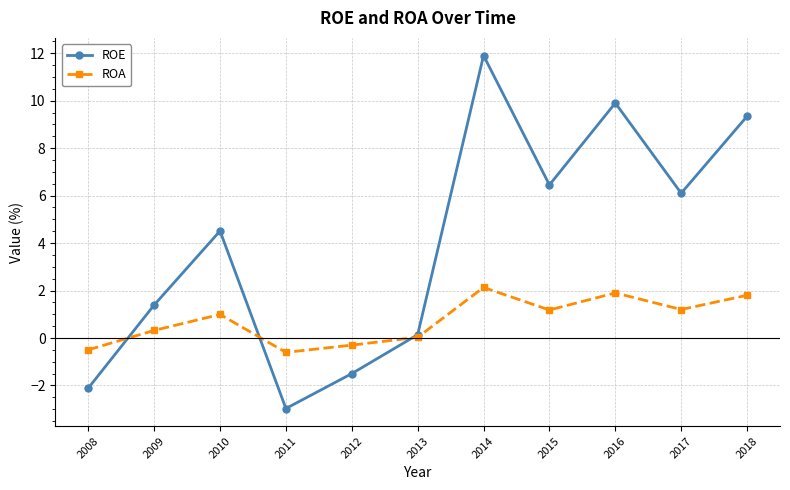

What is the average value of the ROE series?

3.9